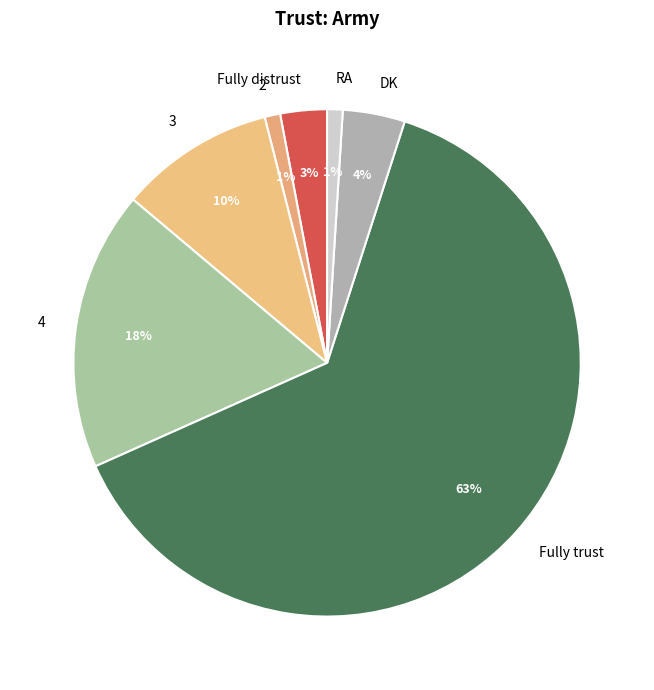

Which category has the biggest portion of the pie?

Fully trust